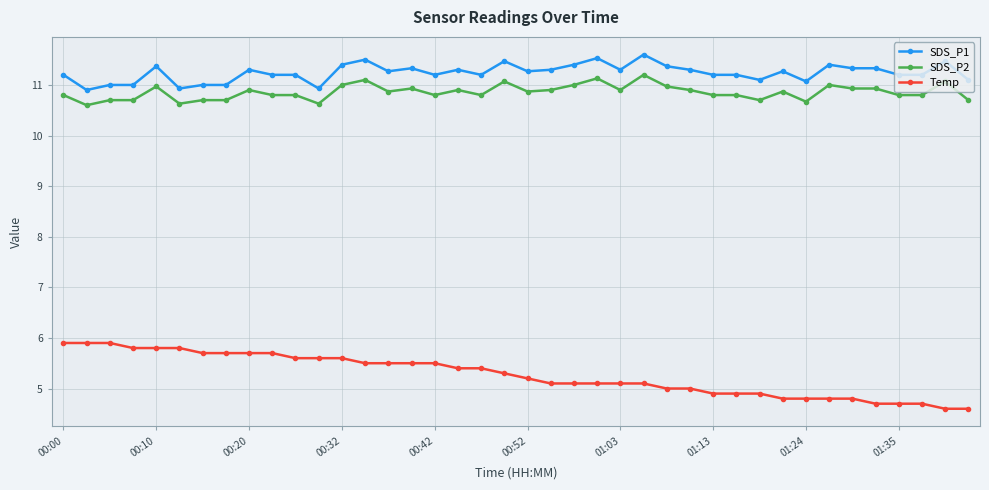

What is the difference between the maximum and minimum values in the Temp series?

1.3